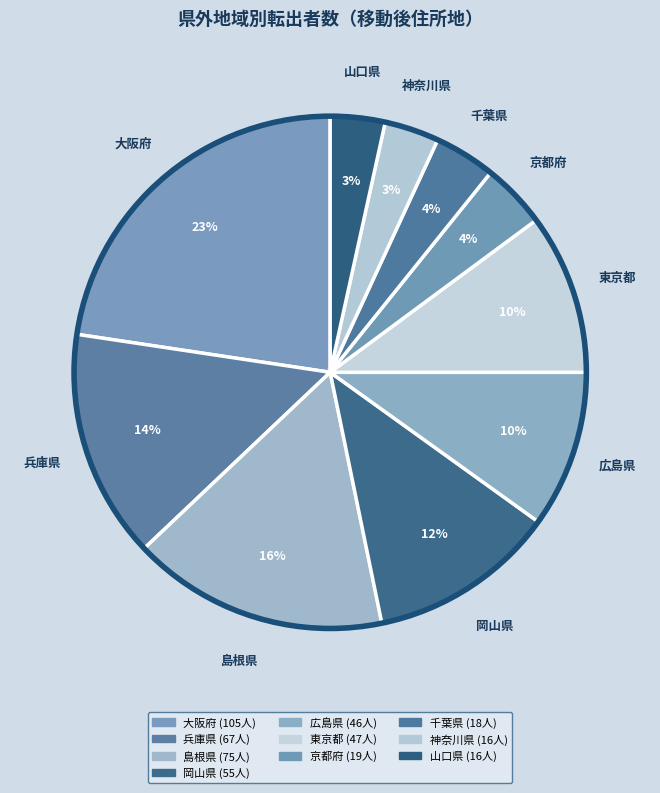

What portion of the pie excludes 京都府?

95.9%